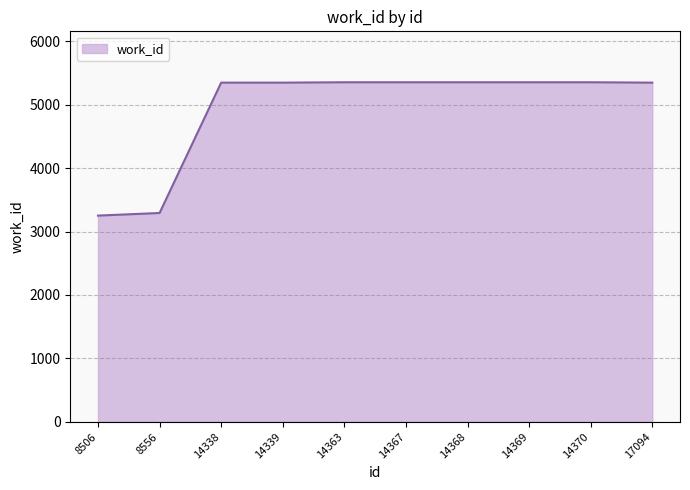

What is the change in value from 8506 to 14367?

+2103